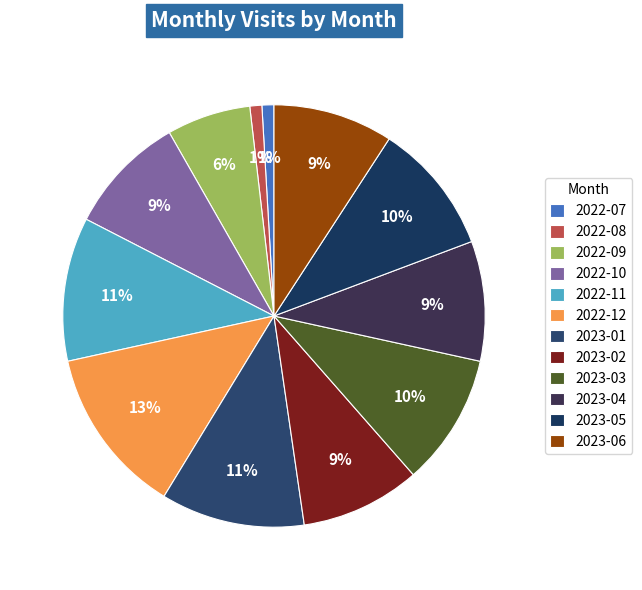

Which category has the biggest portion of the pie?

2022-12